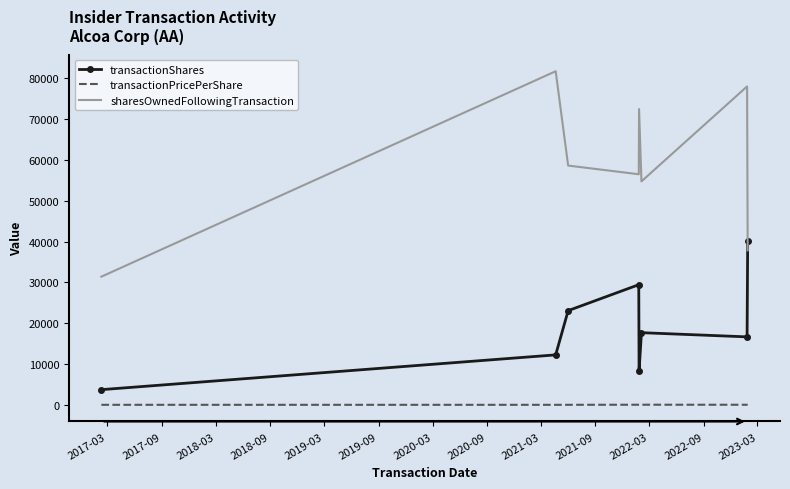

Which series has the widest spread of values?

sharesOwnedFollowingTransaction